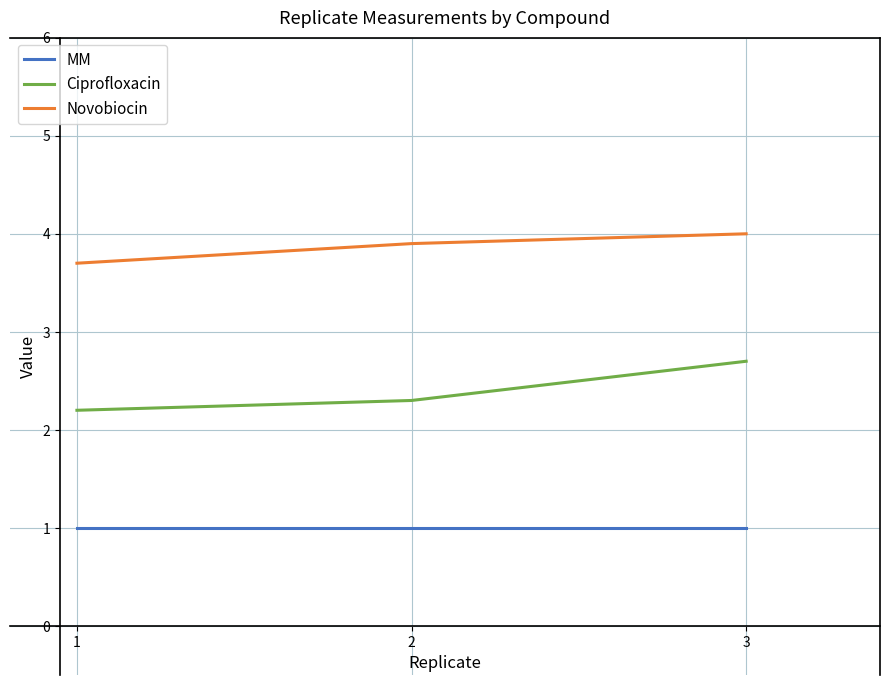

What are all the series names shown in the legend?

MM, Ciprofloxacin, Novobiocin